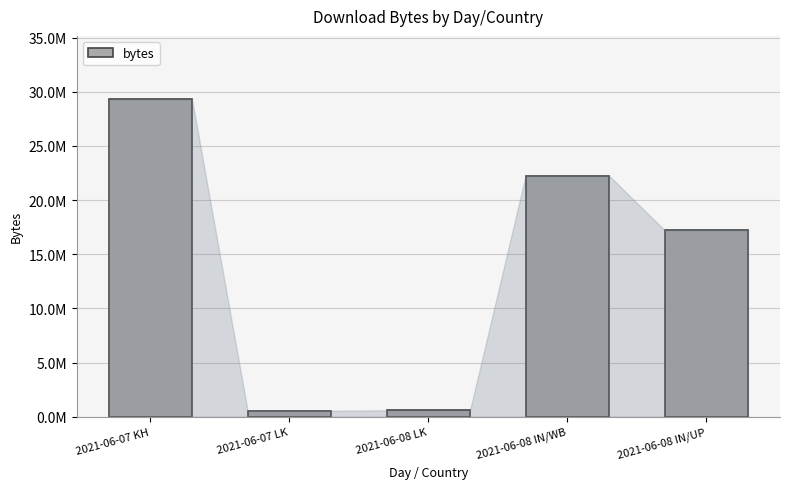

Rank the categories by value from highest to lowest.

2021-06-07 KH, 2021-06-08 IN/WB, 2021-06-08 IN/UP, 2021-06-08 LK, 2021-06-07 LK